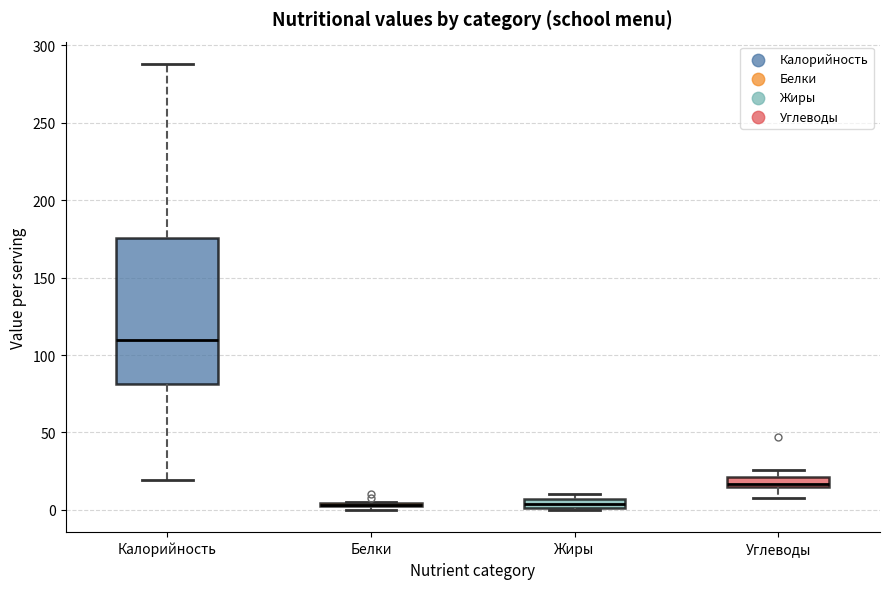

Comparing the boxes themselves (not the whiskers), which one is the tallest?

Калорийность